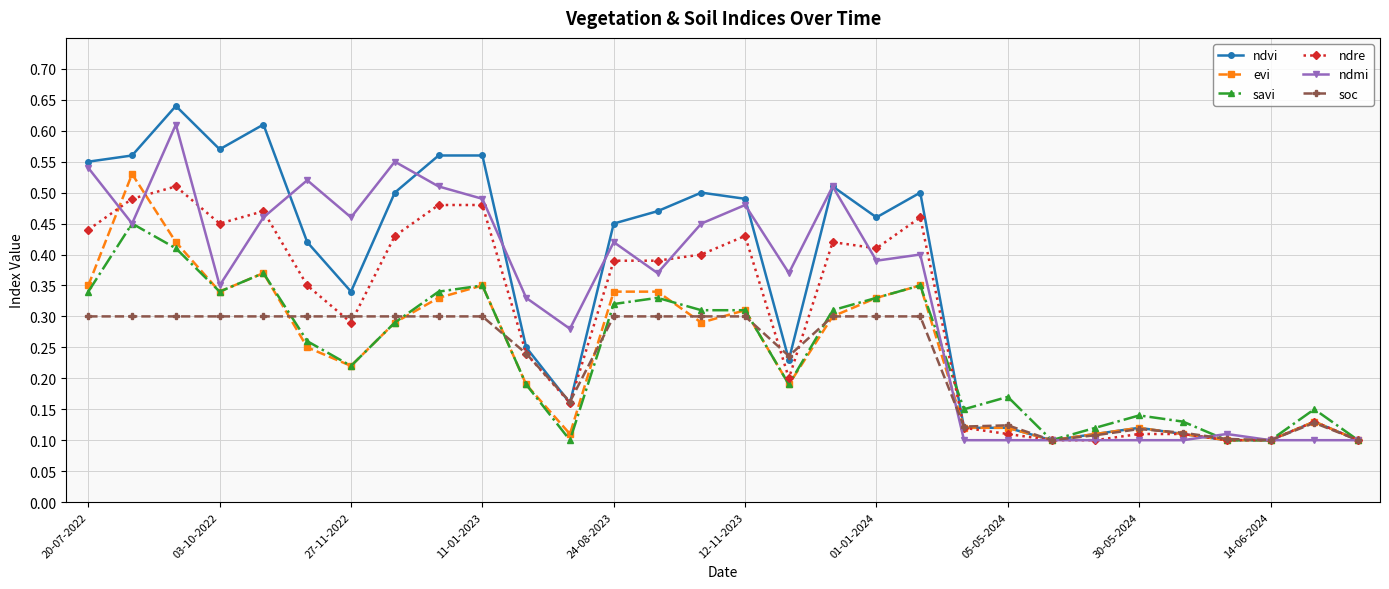

How many ndmi values are between 0 and 1?

30